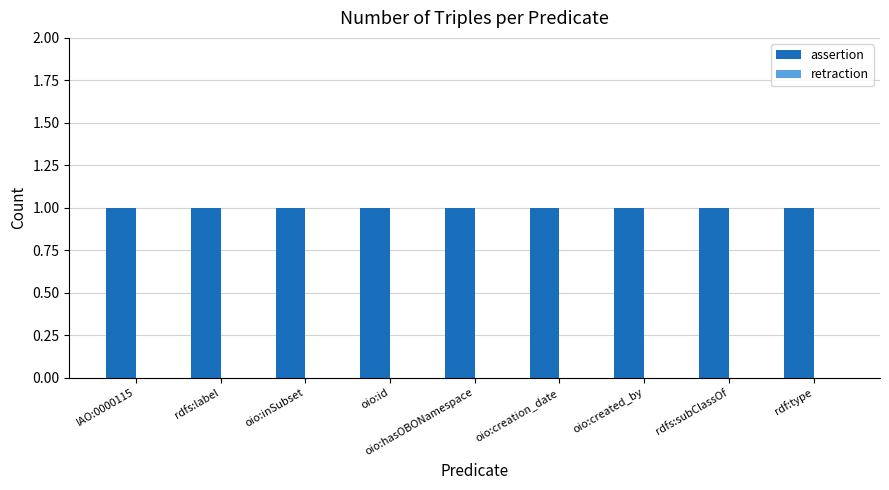

How many series are shown in this chart?

2